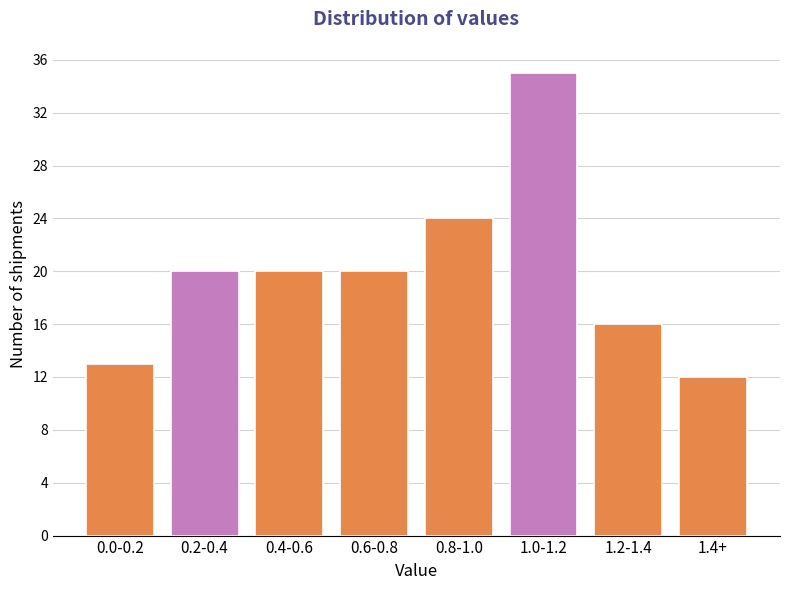

Reading left to right, transcribe all the data shown in this chart.

0.0-0.2=13	0.2-0.4=20	0.4-0.6=20	0.6-0.8=20	0.8-1.0=24	1.0-1.2=35	1.2-1.4=16	1.4+=12